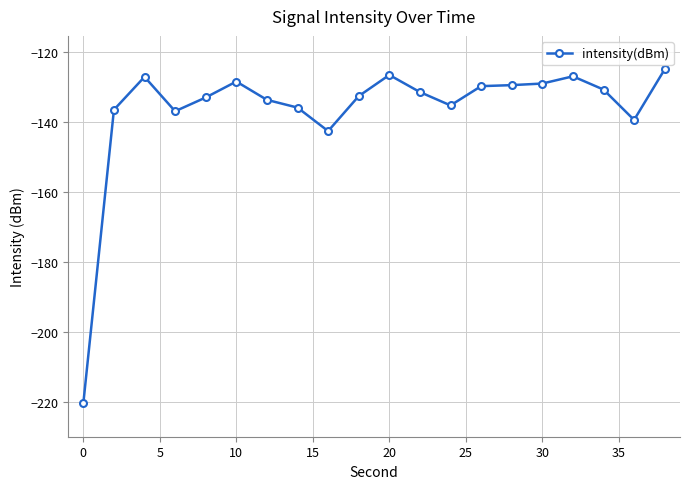

What is the smallest value displayed?

-220.3